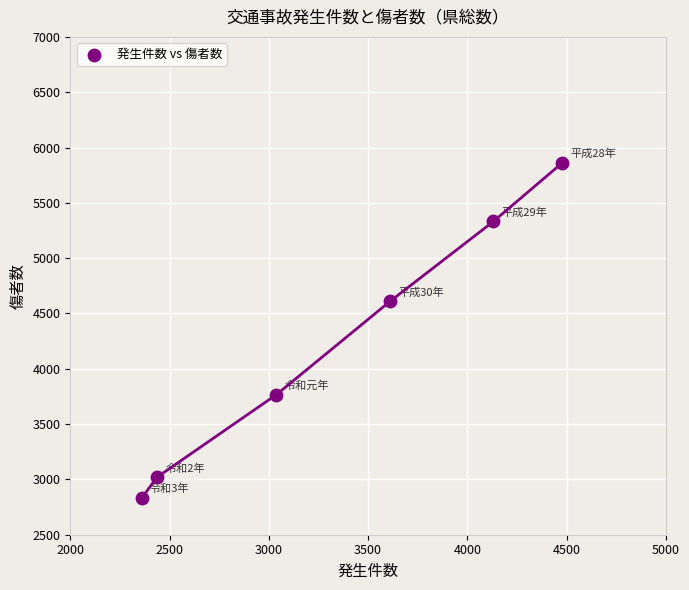

What is the range of X values (max minus min)?

2118